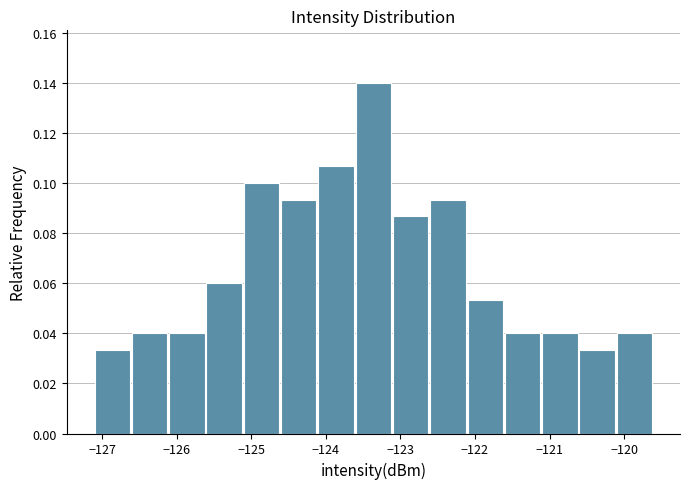

Reading left to right, transcribe this chart: for each bar, give the range it covers on the x-axis and its height. The values are not printed on the chart, so give them approximately, as read against the axis.

-127.1 to -126.6: 0.034
-126.6 to -126.1: 0.040
-126.1 to -125.6: 0.040
-125.6 to -125.1: 0.060
-125.1 to -124.6: 0.100
-124.6 to -124.1: 0.094
-124.1 to -123.6: 0.106
-123.6 to -123.1: 0.140
-123.1 to -122.6: 0.086
-122.6 to -122.1: 0.094
-122.1 to -121.6: 0.054
-121.6 to -121.1: 0.040
-121.1 to -120.6: 0.040
-120.6 to -120.1: 0.034
-120.1 to -119.6: 0.040